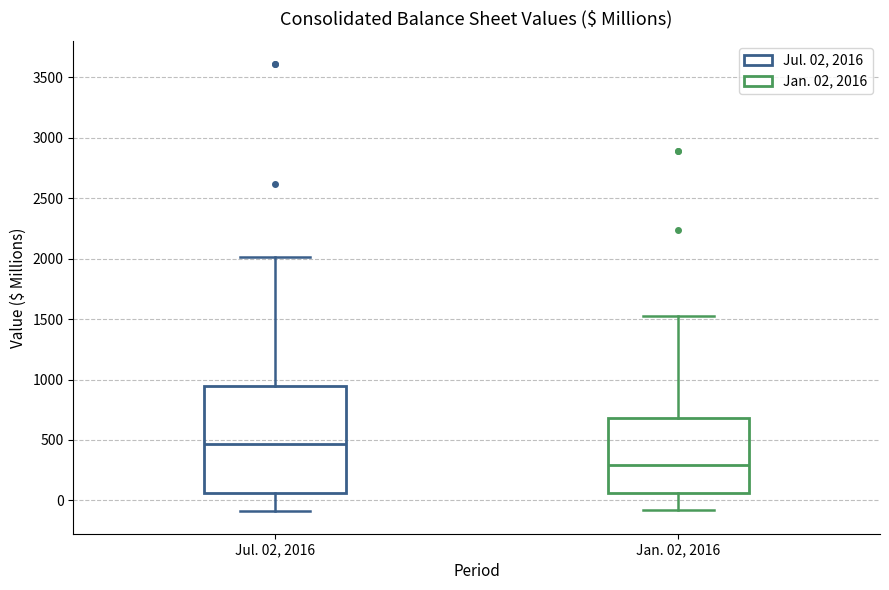

Reading left to right, transcribe this box plot: for each box, give where its median line is, the range the box spans, and where its two whiskers end, as read against the y-axis. The values are not printed on the chart, so give them approximately, as read against the axis.

Jul. 02, 2016: median 450, box 50 to 950, whiskers -100 to 2000
Jan. 02, 2016: median 300, box 50 to 700, whiskers -100 to 1550